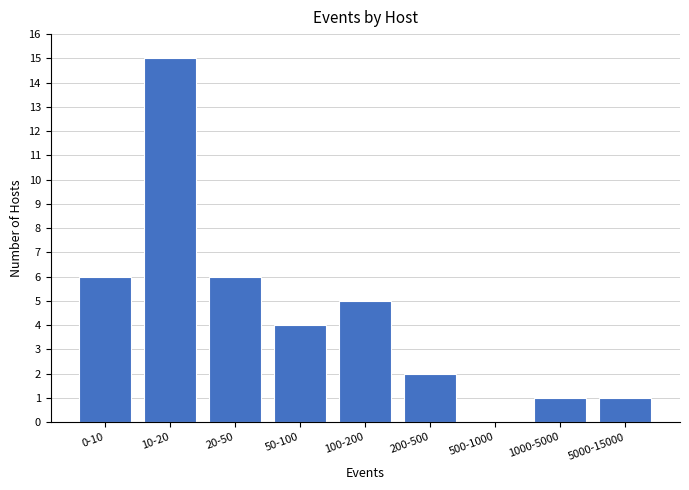

Reading left to right, list all the values displayed in this chart.

0-10=6	10-20=15	20-50=6	50-100=4	100-200=5	200-500=2	500-1000=0	1000-5000=1	5000-15000=1